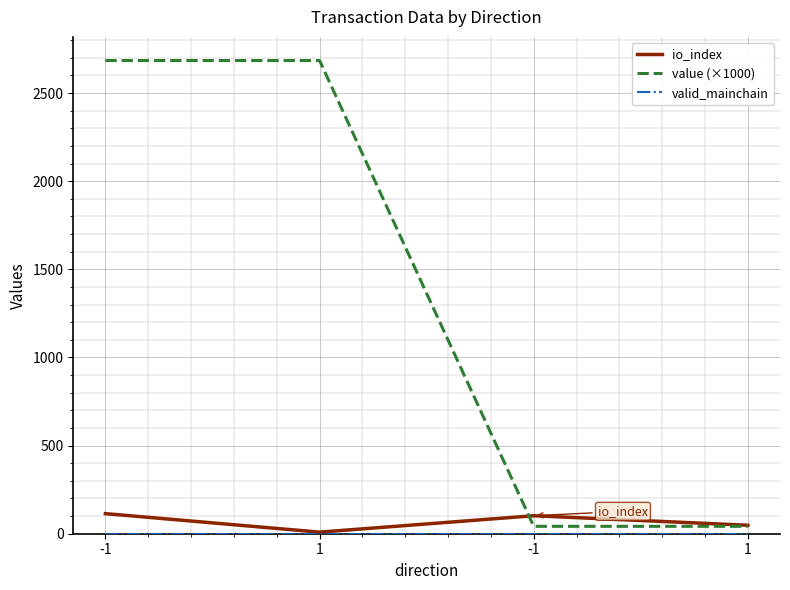

At how many categories does at least one series exceed 1008?

2